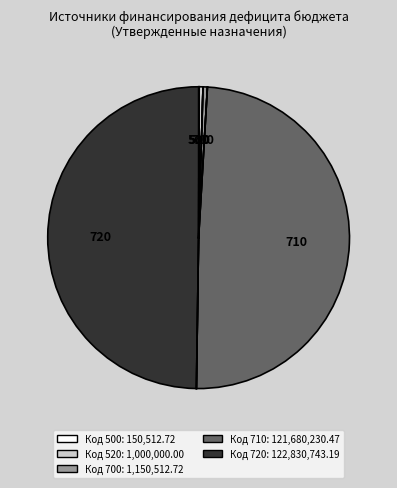

What is the smallest slice in the pie chart?

500